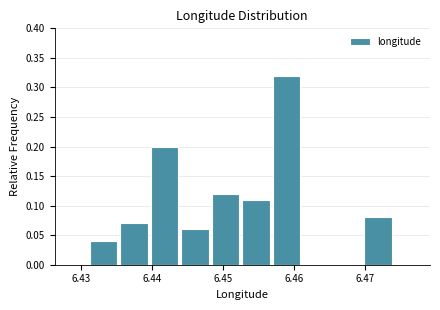

How tall is the bar that spans 6.470 to 6.474 on the x-axis? Neither the bar edges nor the heights are printed on the chart, so give them approximately, as read against the axes.

0.08